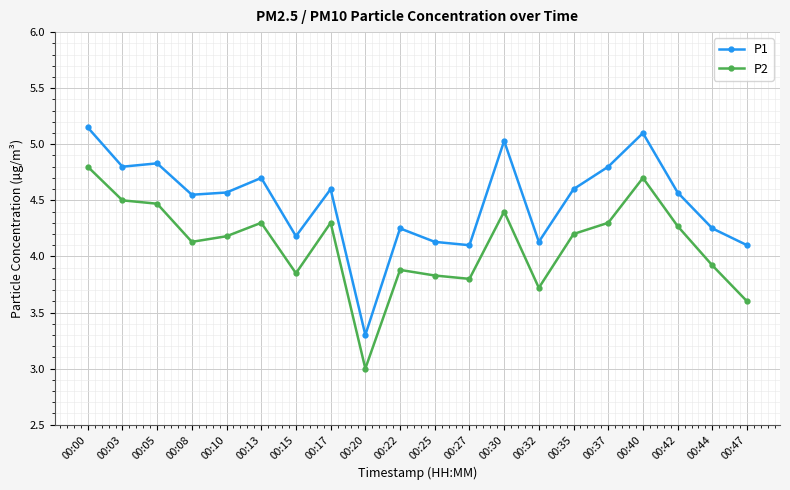

What is the value of the P1 point at the 5th from the left?

4.6